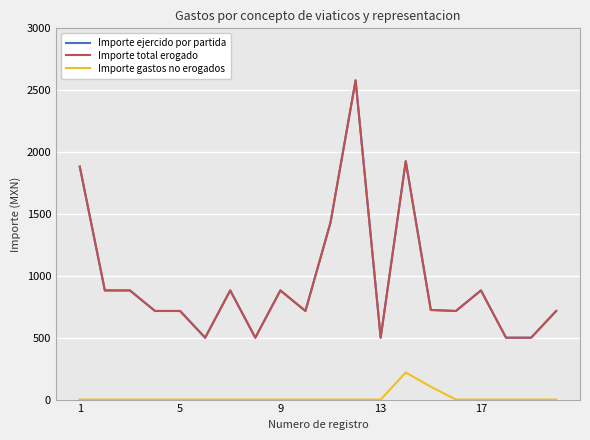

Does the chart have visible grid lines?

Yes